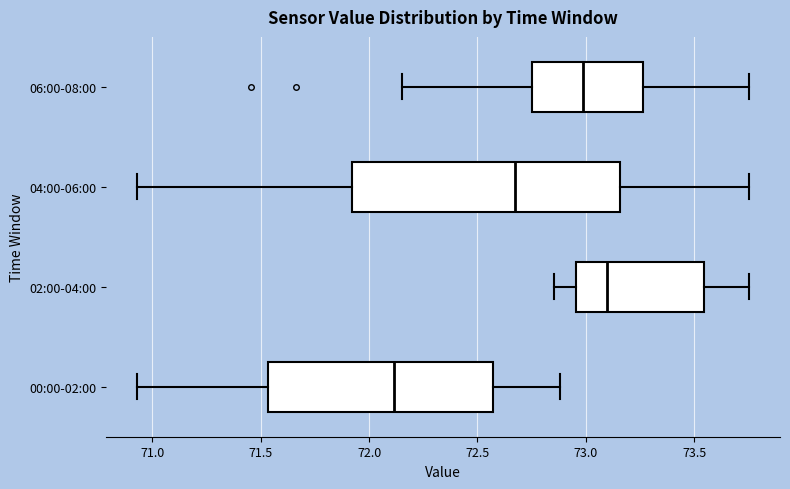

Reading bottom to top, transcribe this box plot: for each box, give where its median line is, the range the box spans, and where its two whiskers end, as read against the x-axis. The values are not printed on the chart, so give them approximately, as read against the axis.

00:00-02:00: median 72.10, box 71.55 to 72.55, whiskers 70.95 to 72.90
02:00-04:00: median 73.10, box 72.95 to 73.55, whiskers 72.85 to 73.75
04:00-06:00: median 72.65, box 71.90 to 73.15, whiskers 70.95 to 73.75
06:00-08:00: median 73.00, box 72.75 to 73.25, whiskers 72.15 to 73.75